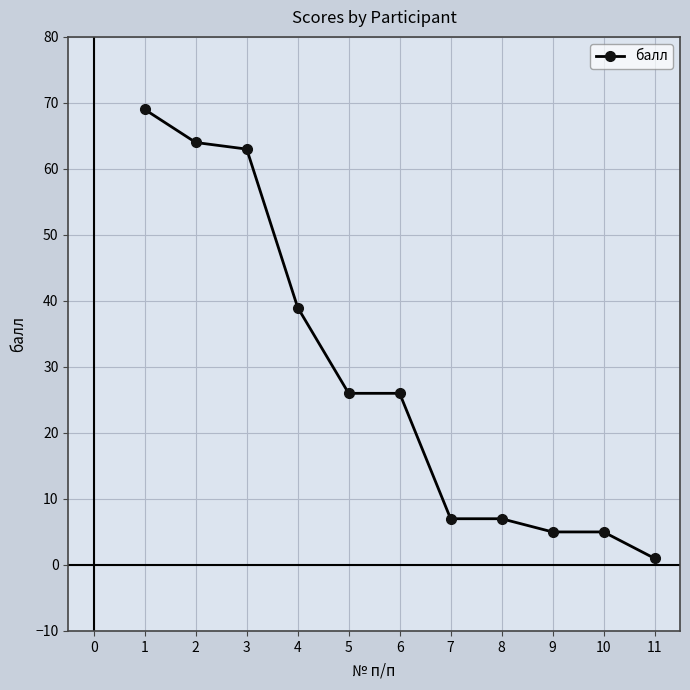

At which label is the value closest to 35?

4